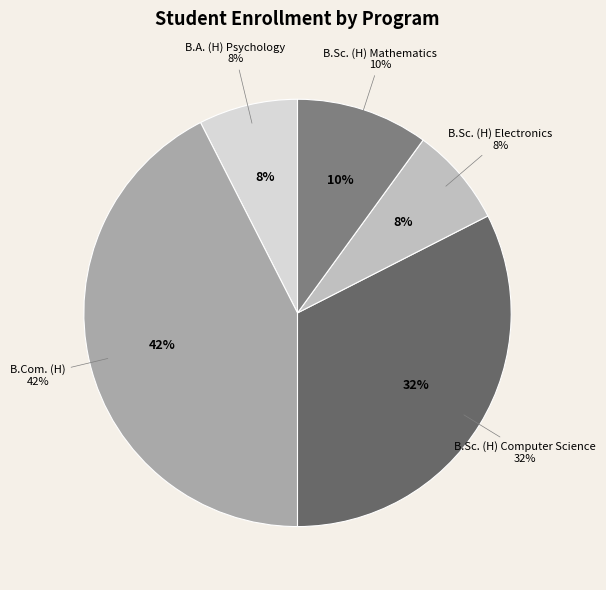

Is there any slice that represents more than half of the pie?

No